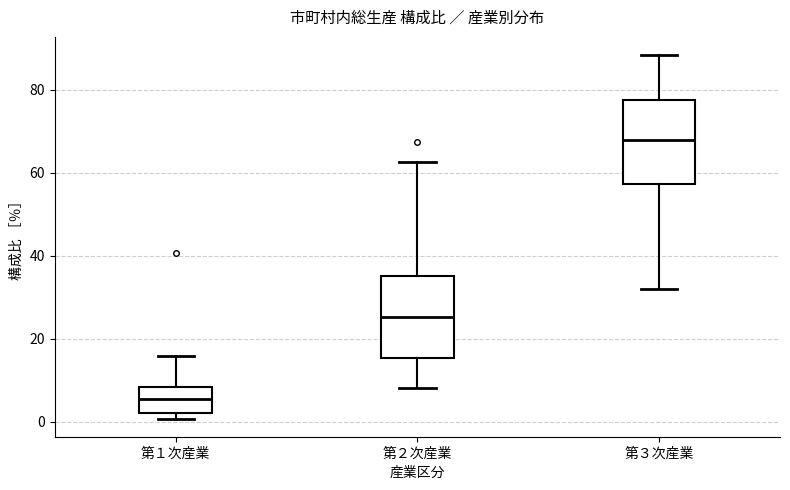

Reading left to right, transcribe this box plot: for each box, give where its median line is, the range the box spans, and where its two whiskers end, as read against the y-axis. The values are not printed on the chart, so give them approximately, as read against the axis.

第１次産業: median 6, box 2 to 8, whiskers 0 to 16
第２次産業: median 26, box 16 to 36, whiskers 8 to 62
第３次産業: median 68, box 58 to 78, whiskers 32 to 88